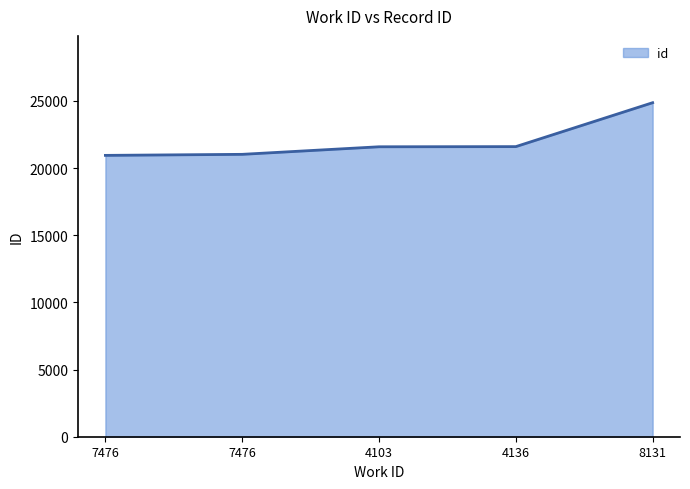

Which category has the lowest value across all series?

7476